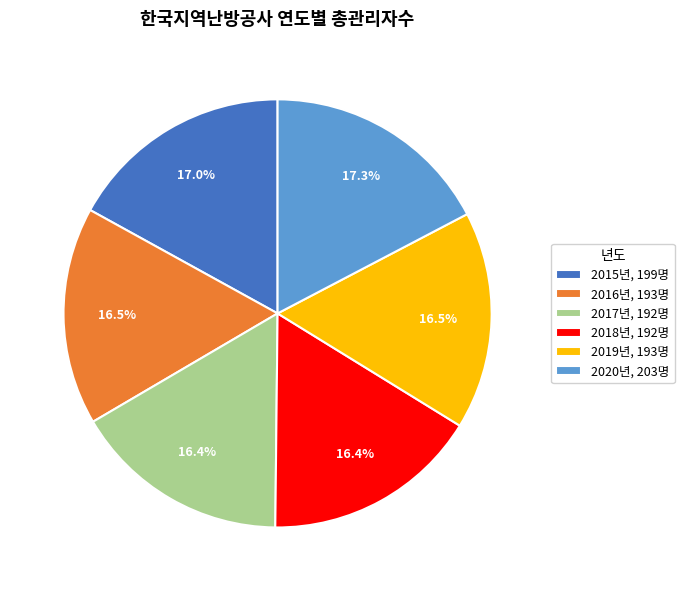

Does 2020년, 203명 account for over 50% of the chart?

No